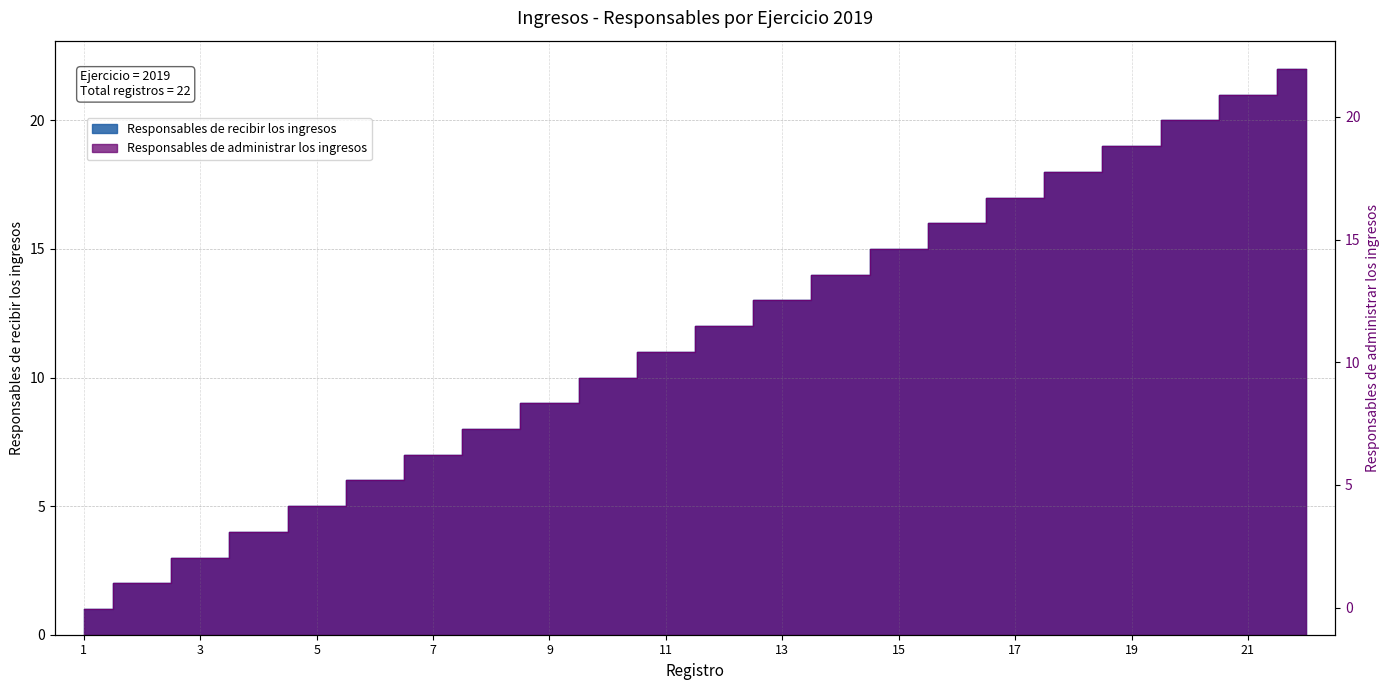

At how many categories does at least one series exceed 7?

15